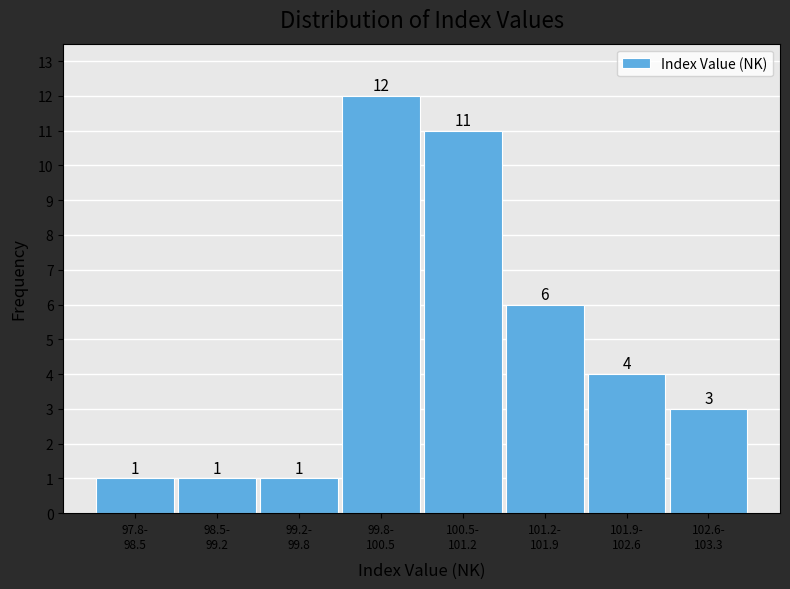

Reading left to right, transcribe all the data shown in this chart.

1	1	1	12	11	6	4	3